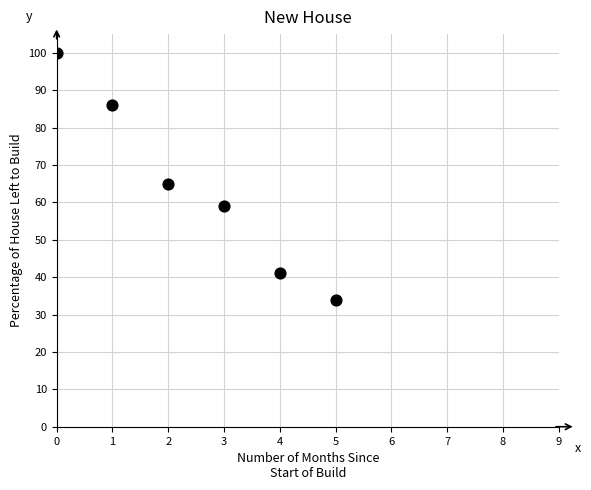

What Y value in the scatter plot is closest to 67?

65